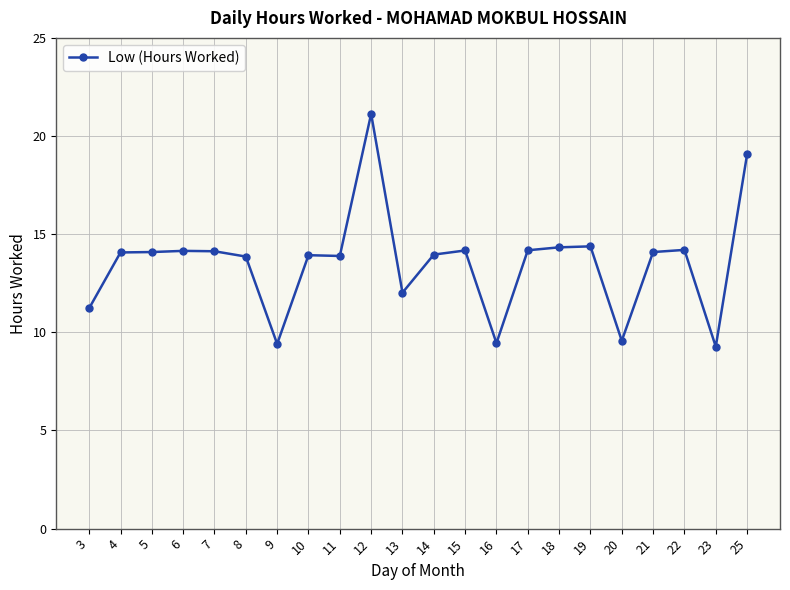

Which label corresponds to the largest value in the chart?

12